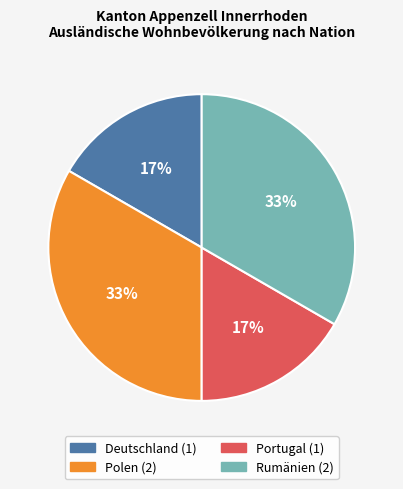

Count the number of slices in the pie.

4